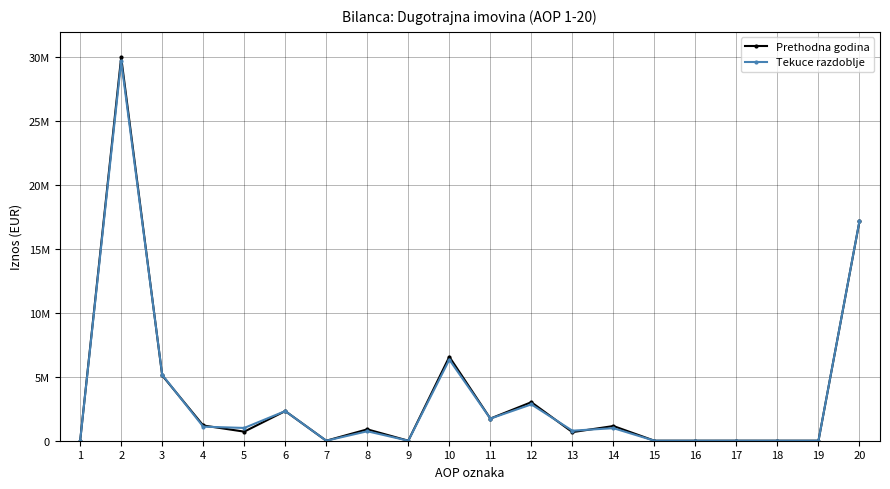

What is the average value of the Prethodna godina series?

3528372